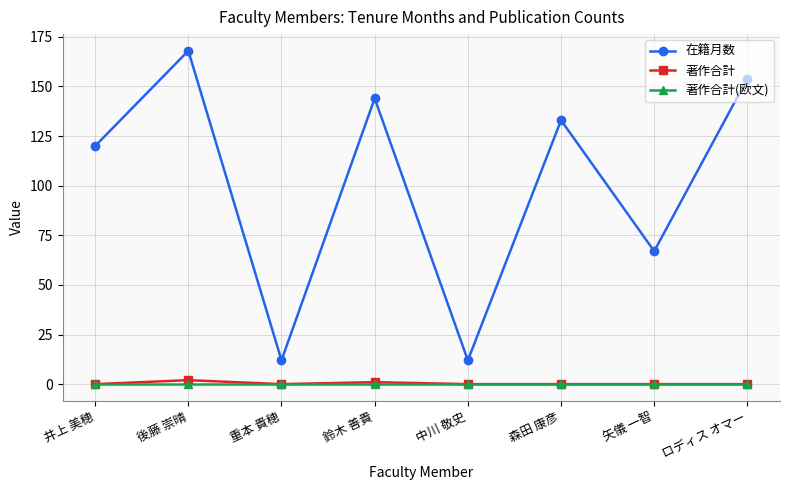

What is the label of the 2nd point from the left?

後藤 崇晴